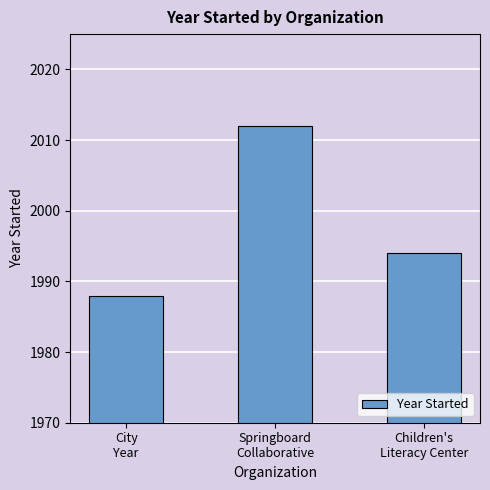

At which label does the data first exceed 1994?

Springboard
Collaborative